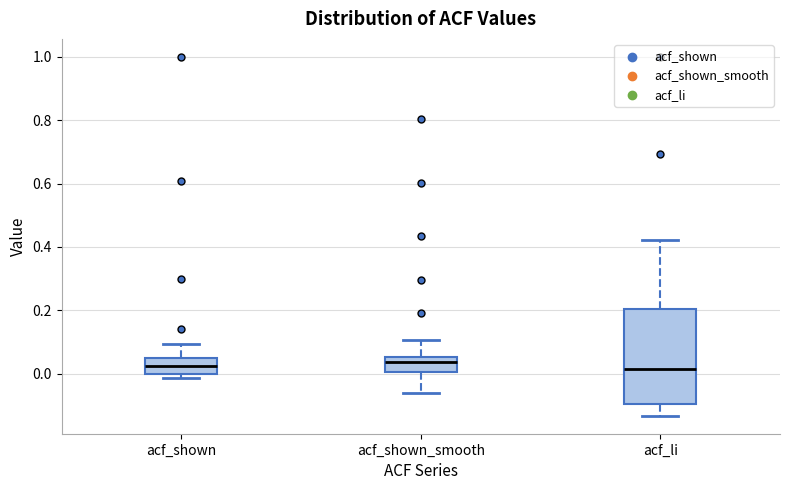

Comparing the boxes themselves (not the whiskers), which one is the tallest?

acf_li